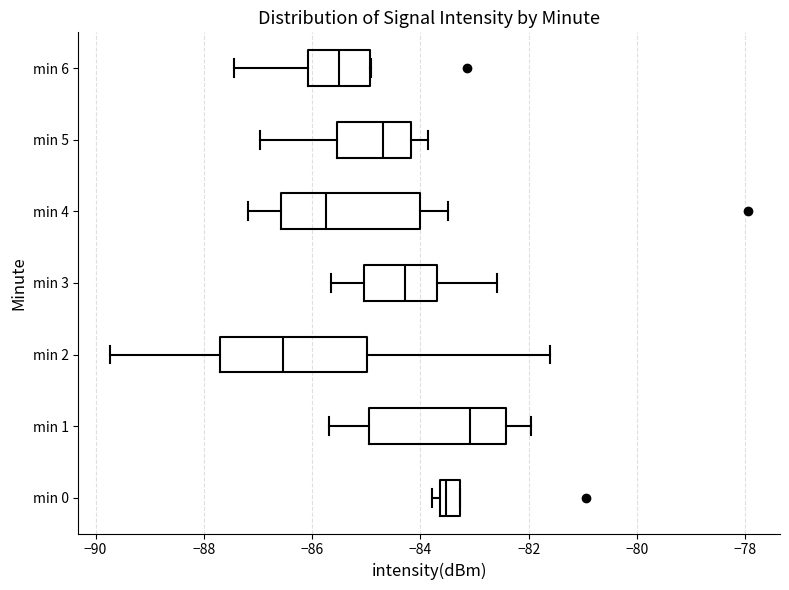

Reading bottom to top, transcribe this box plot: for each box, give where its median line is, the range the box spans, and where its two whiskers end, as read against the x-axis. The values are not printed on the chart, so give them approximately, as read against the axis.

min 0: median -83.6 (just right of the box's left edge), box -83.6 to -83.2, whiskers -83.8 to -83.2
min 1: median -83.0, box -85.0 to -82.4, whiskers -85.6 to -82.0
min 2: median -86.6, box -87.8 to -85.0, whiskers -89.8 to -81.6
min 3: median -84.2, box -85.0 to -83.6, whiskers -85.6 to -82.6
min 4: median -85.8, box -86.6 to -84.0, whiskers -87.2 to -83.4
min 5: median -84.6, box -85.6 to -84.2, whiskers -87.0 to -83.8
min 6: median -85.6, box -86.0 to -85.0, whiskers -87.4 to -85.0